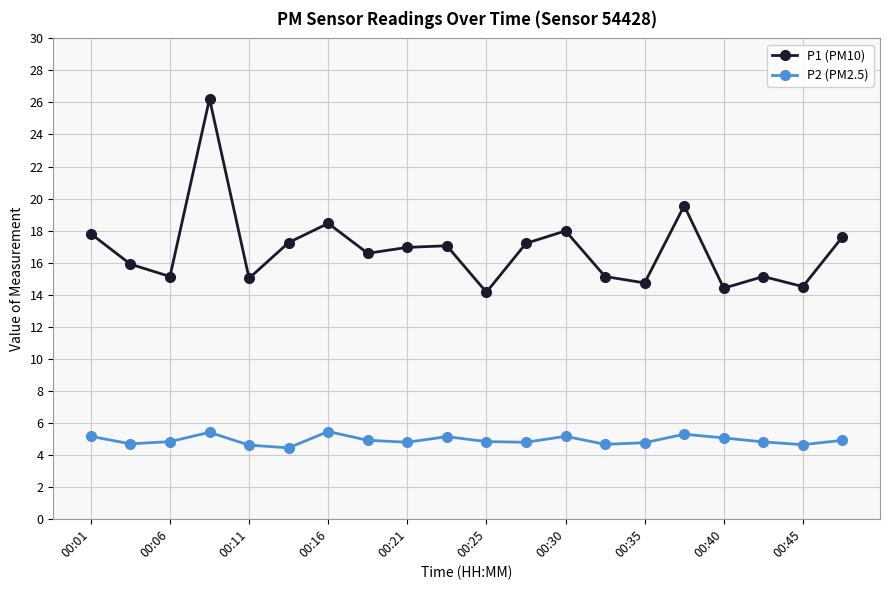

Which series has the largest total across all categories?

P1 (PM10)